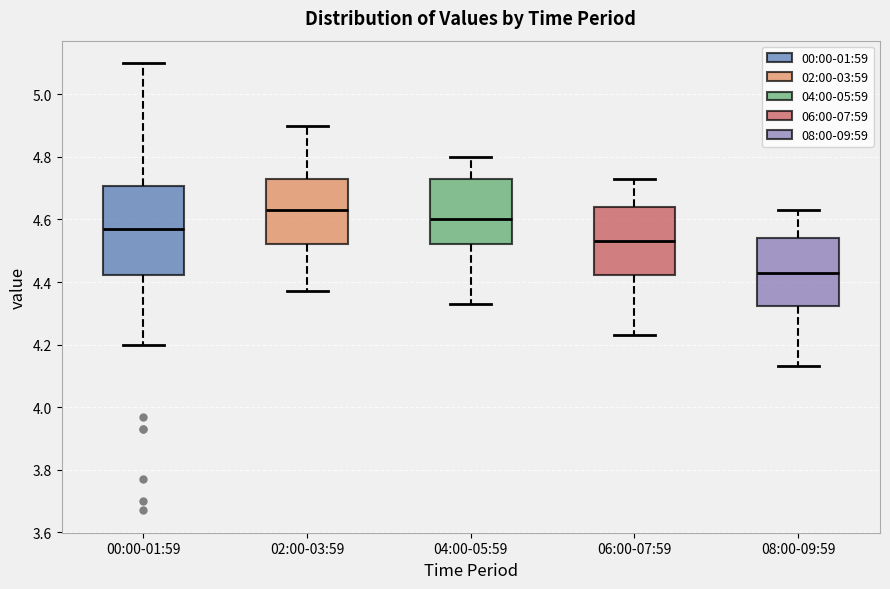

Where does the lower whisker of the box for 02:00-03:59 end on the y-axis? The values are not printed on the chart, so give them approximately, as read against the axis.

4.38